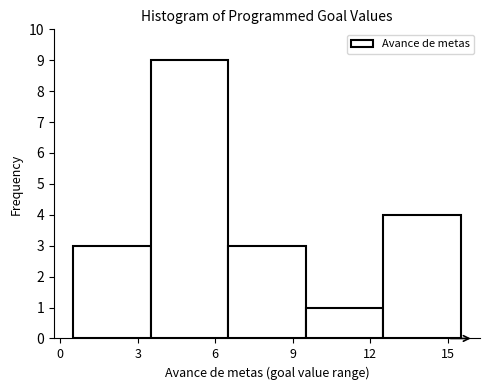

Reading left to right, list every bar in this chart as the range it spans on the x-axis followed by its height. The values are not printed on the chart, so give them approximately, as read against the axis.

0.5 to 3.5: 3
3.5 to 6.5: 9
6.5 to 9.5: 3
9.5 to 12.5: 1
12.5 to 15.5: 4